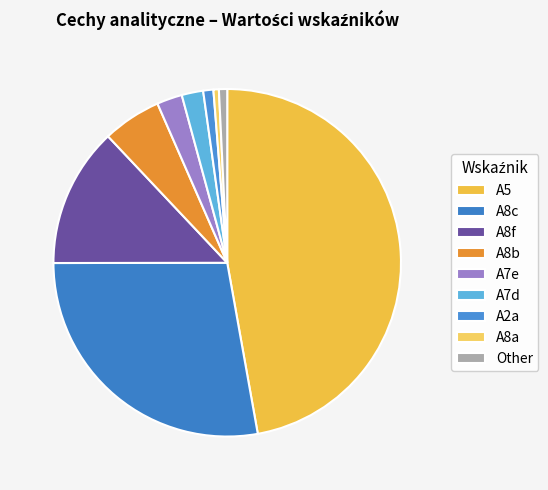

Is there any slice that represents more than half of the pie?

No